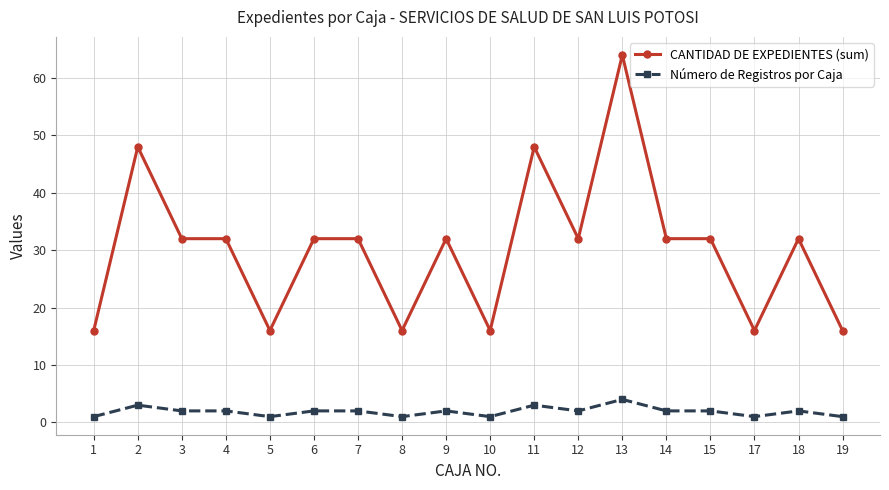

At which label does Número de Registros por Caja first exceed 2?

2